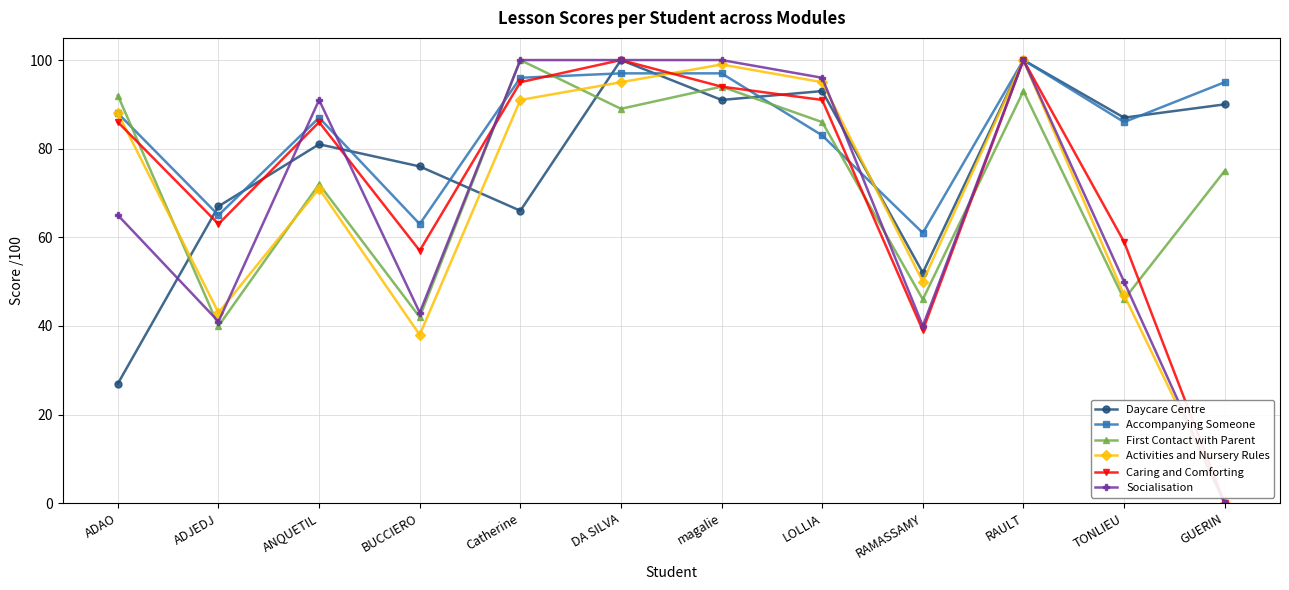

What is the highest value of the Daycare Centre series?

100